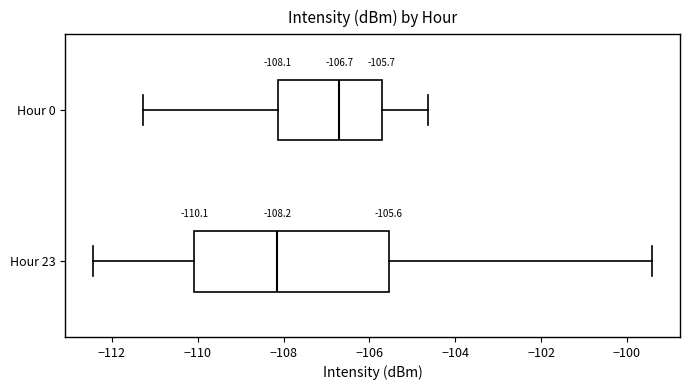

Which box has the furthest to the right median line?

Hour 0